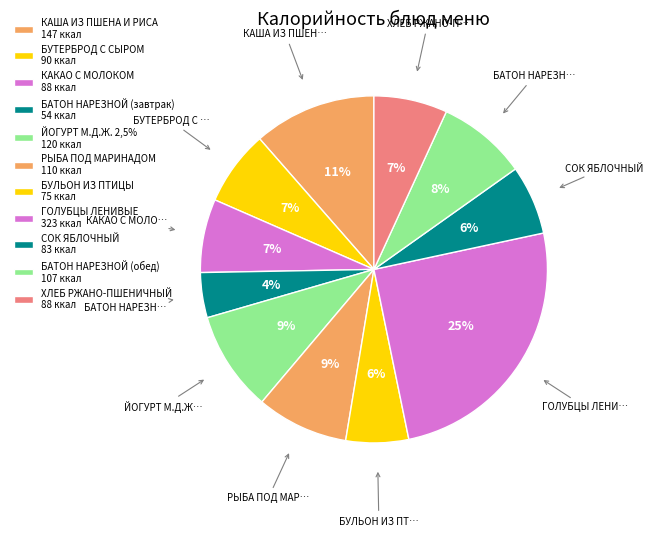

Does any single category account for the majority?

No